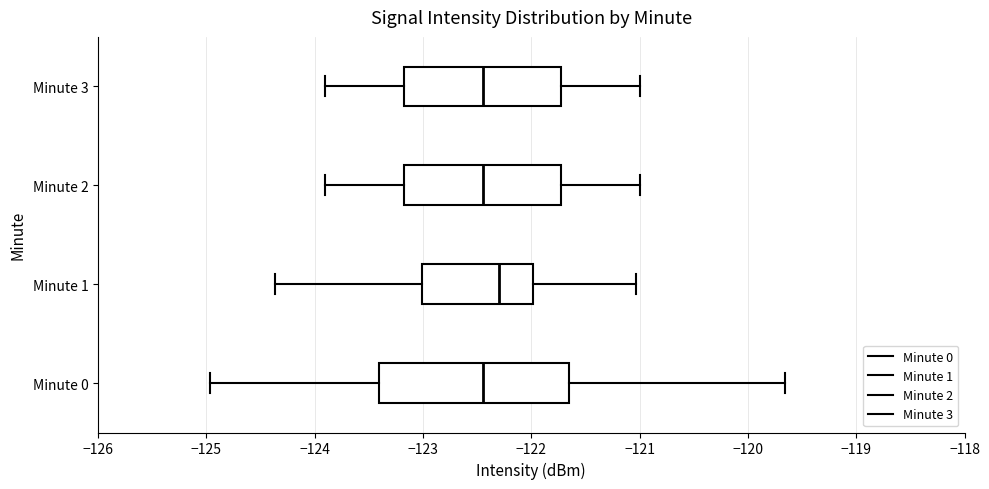

Which box has the furthest to the right median line?

Minute 1